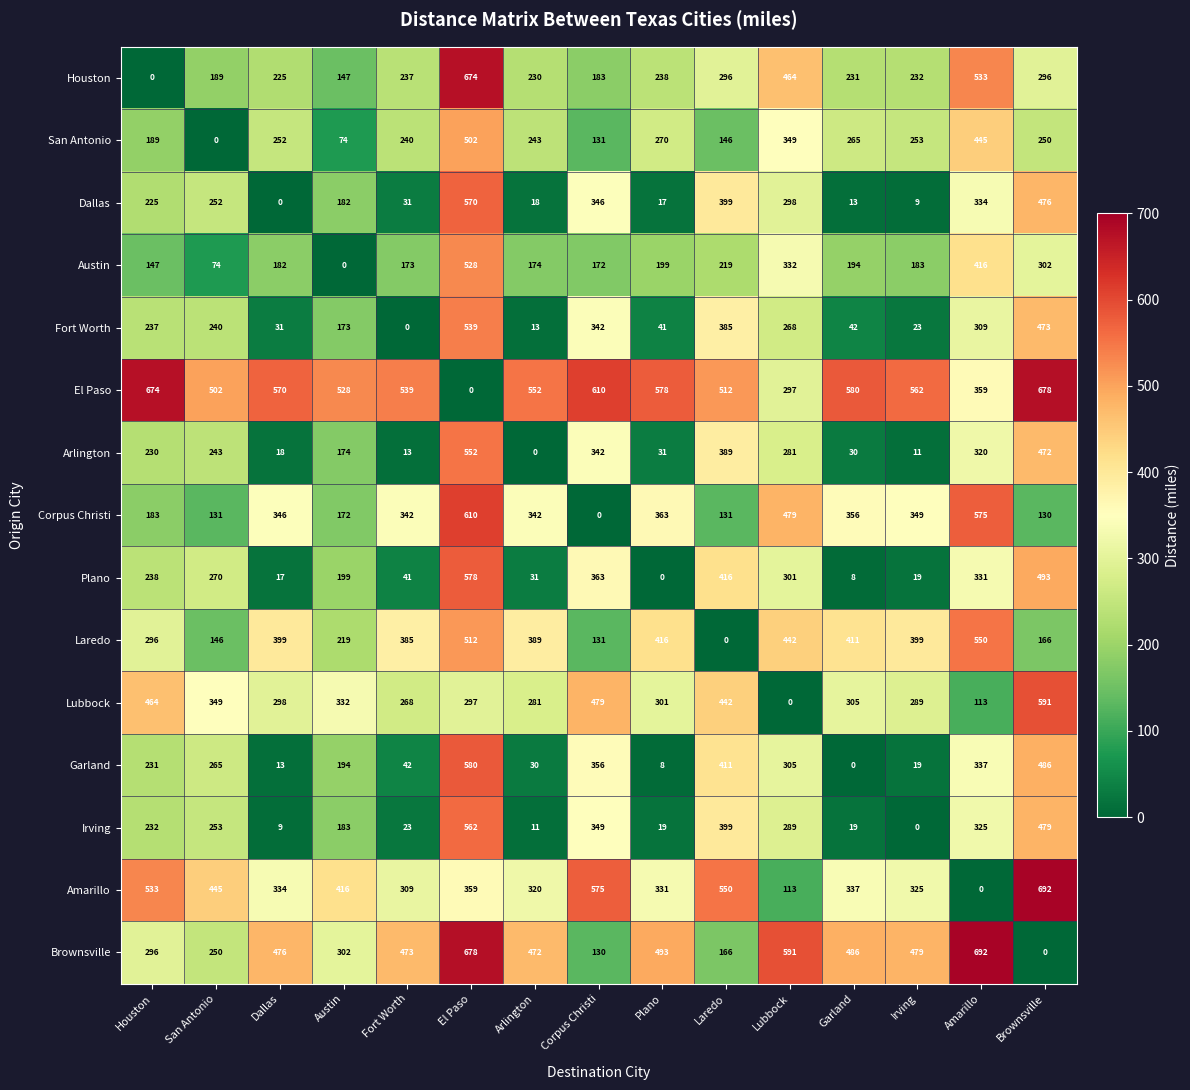

How many values in the Houston series are below 232?

7